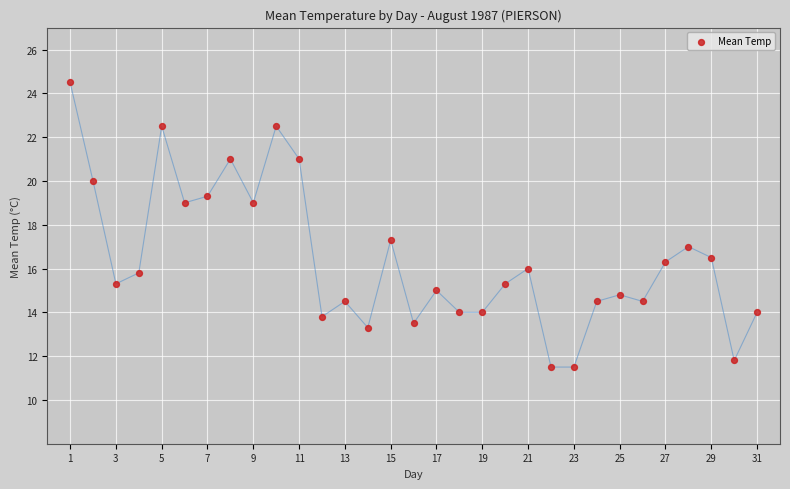

What is the range of Y values (max minus min)?

13.0